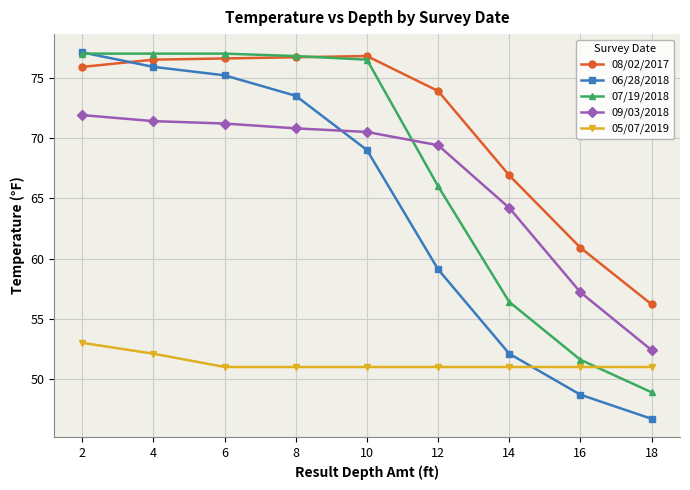

At which label is 07/19/2018 closest to 62?

12